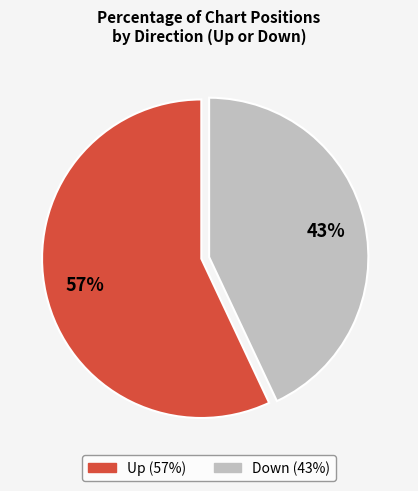

Is there a majority slice in this chart?

Yes